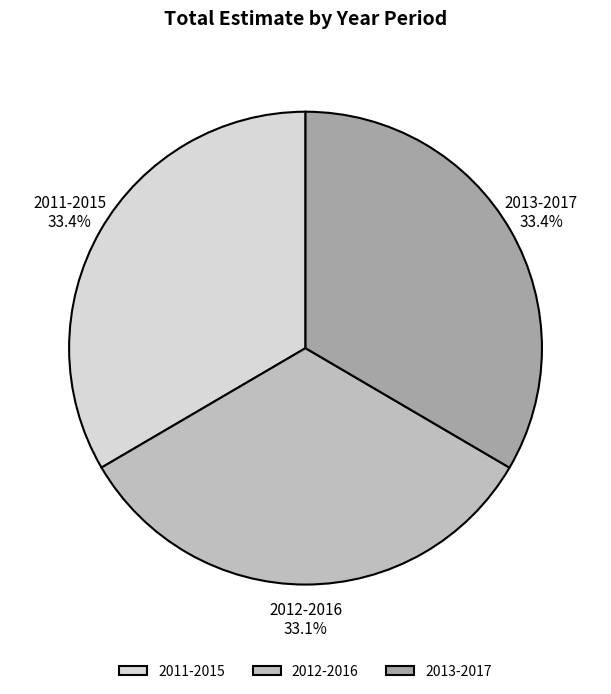

Does any single category account for the majority?

No